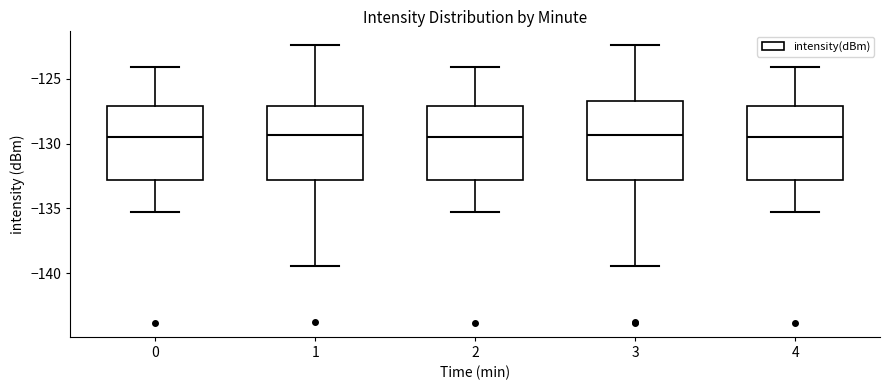

Reading left to right, transcribe this box plot: for each box, give where its median line is, the range the box spans, and where its two whiskers end, as read against the y-axis. The values are not printed on the chart, so give them approximately, as read against the axis.

0: median -129.5, box -133.0 to -127.0, whiskers -135.5 to -124.0
1: median -129.5, box -133.0 to -127.0, whiskers -139.5 to -122.5
2: median -129.5, box -133.0 to -127.0, whiskers -135.5 to -124.0
3: median -129.5, box -133.0 to -126.5, whiskers -139.5 to -122.5
4: median -129.5, box -133.0 to -127.0, whiskers -135.5 to -124.0